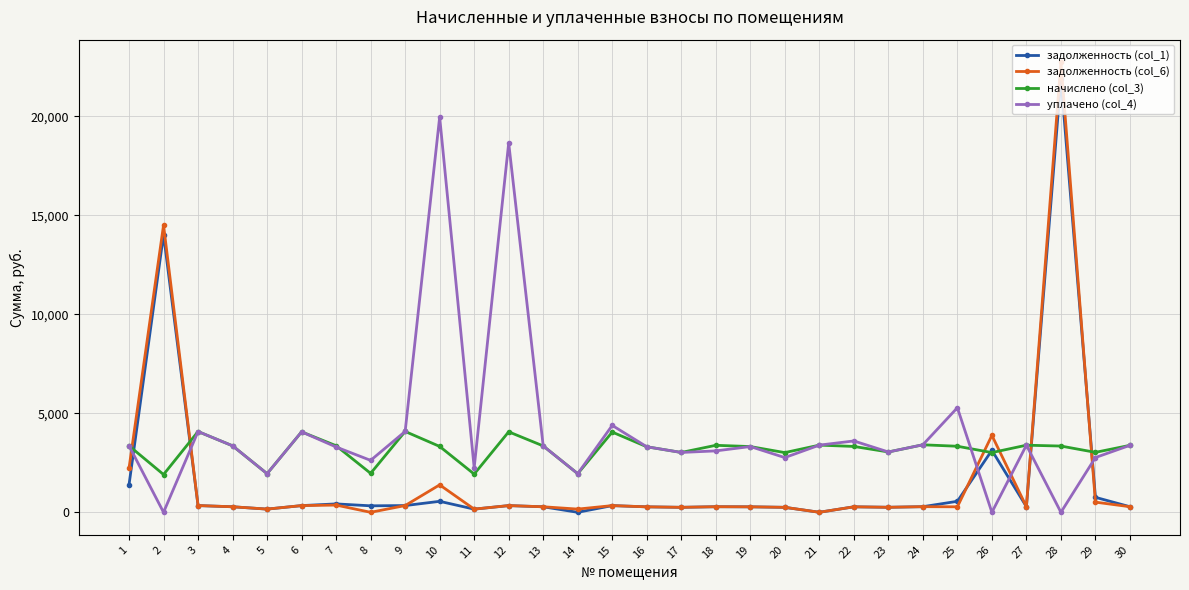

Which series has the widest spread of values?

задолженность (col_6)